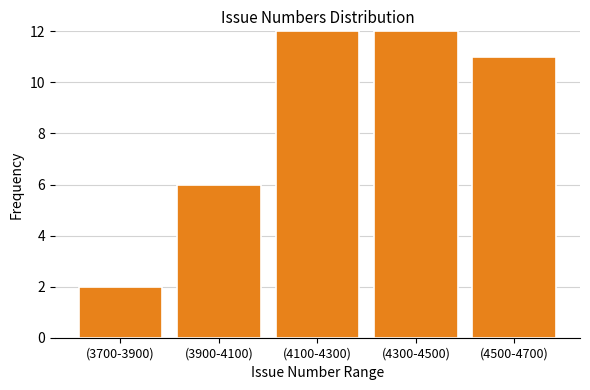

Reading left to right, what are all the values shown in this chart?

(3700-3900)=2	(3900-4100)=6	(4100-4300)=12	(4300-4500)=12	(4500-4700)=11